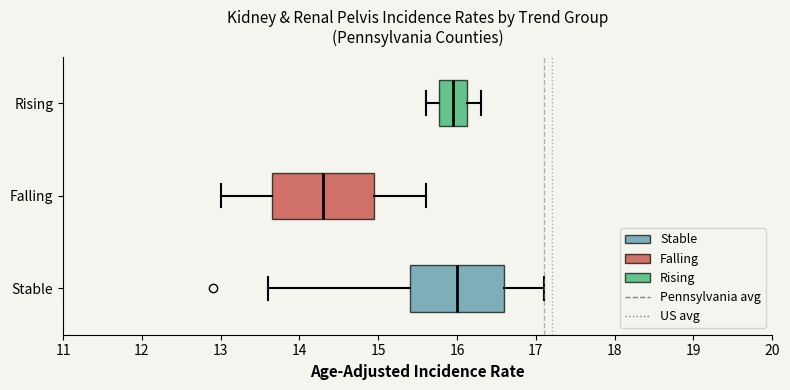

Where is the right edge of the box for Stable on the x-axis? The values are not printed on the chart, so give them approximately, as read against the axis.

16.6